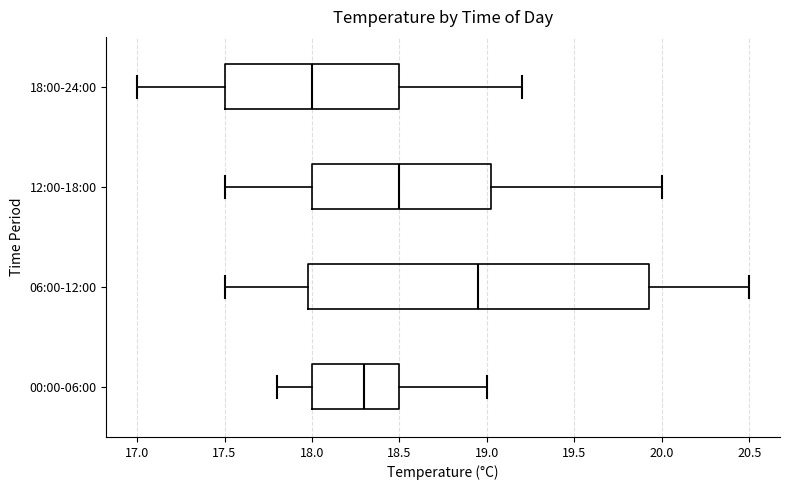

Reading bottom to top, read every box against the x-axis: the position of its median line, the range the box covers, and the ends of its whiskers. The values are not printed on the chart, so give them approximately, as read against the axis.

00:00-06:00: median 18.30, box 18.00 to 18.50, whiskers 17.80 to 19.00
06:00-12:00: median 18.95, box 18.00 to 19.95, whiskers 17.50 to 20.50
12:00-18:00: median 18.50, box 18.00 to 19.05, whiskers 17.50 to 20.00
18:00-24:00: median 18.00, box 17.50 to 18.50, whiskers 17.00 to 19.20